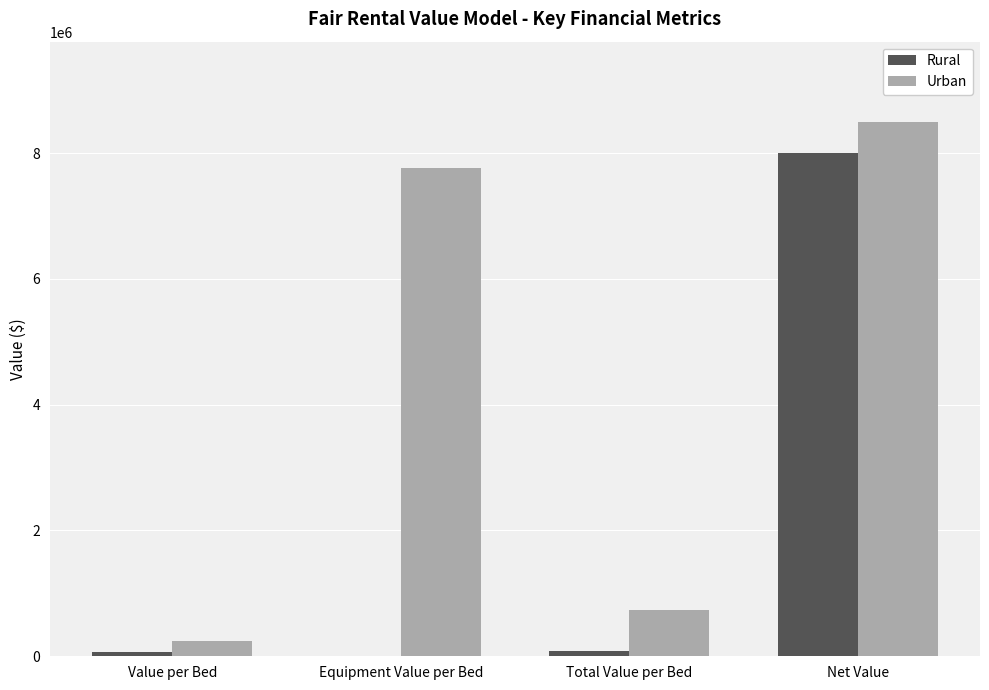

Where is Urban nearest to the value 4369076?

Equipment Value per Bed